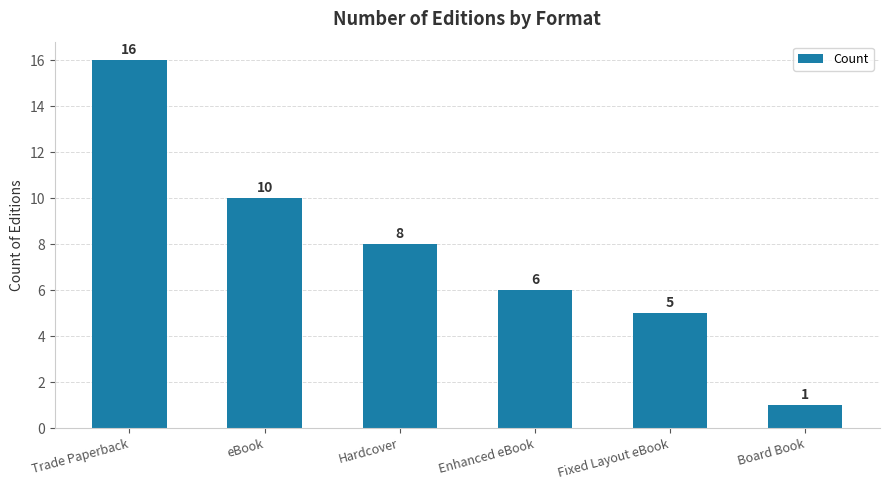

Reading left to right, extract all data points from this chart.

16	10	8	6	5	1